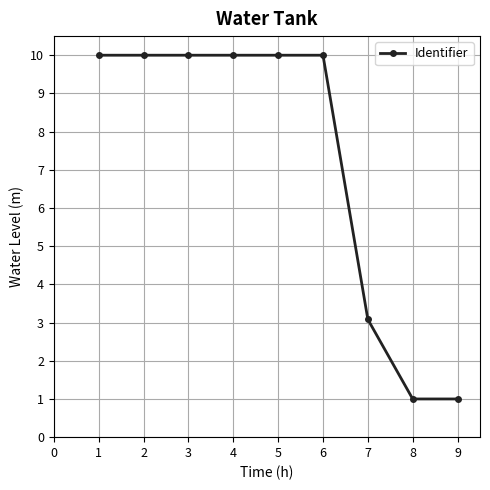

What is the difference between the second highest and minimum values?

9.0